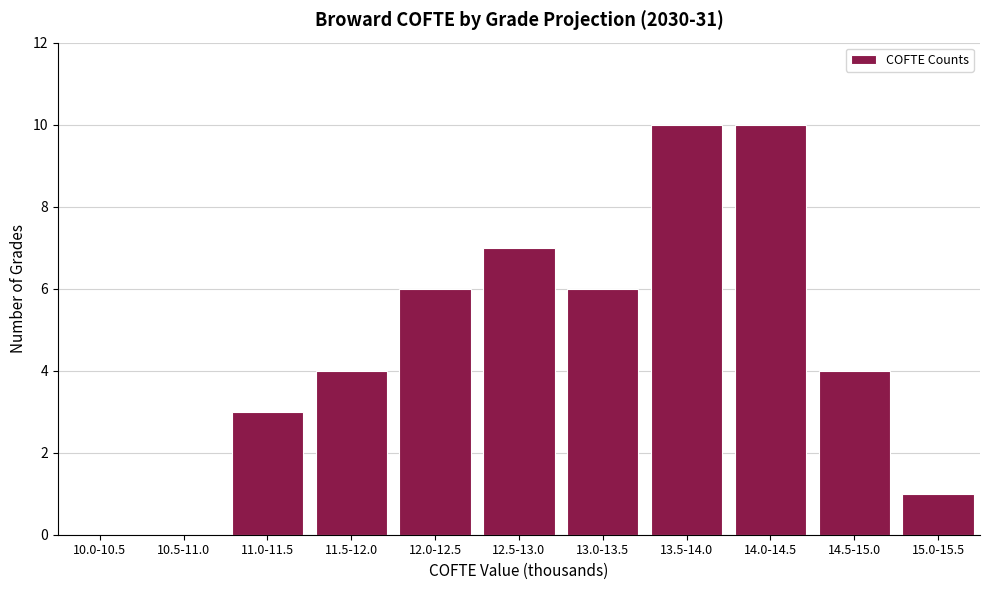

Reading right to left, what are all the values shown in this chart?

15.0-15.5=1	14.5-15.0=4	14.0-14.5=10	13.5-14.0=10	13.0-13.5=6	12.5-13.0=7	12.0-12.5=6	11.5-12.0=4	11.0-11.5=3	10.5-11.0=0	10.0-10.5=0